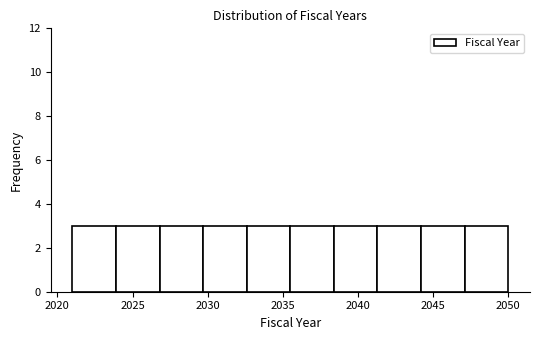

Reading left to right, transcribe this chart: for each bar, give the range it covers on the x-axis and its height. Neither the bar edges nor the heights are printed on the chart, so give them approximately, as read against the axes.

2021.0 to 2023.9: 3
2023.9 to 2026.8: 3
2026.8 to 2029.7: 3
2029.7 to 2032.6: 3
2032.6 to 2035.5: 3
2035.5 to 2038.4: 3
2038.4 to 2041.3: 3
2041.3 to 2044.2: 3
2044.2 to 2047.1: 3
2047.1 to 2050.0: 3